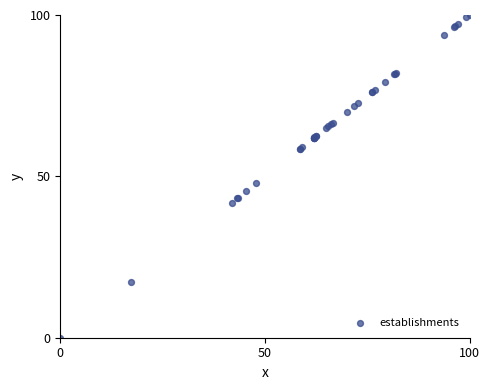

What Y value in the scatter plot is closest to 50?

47.8